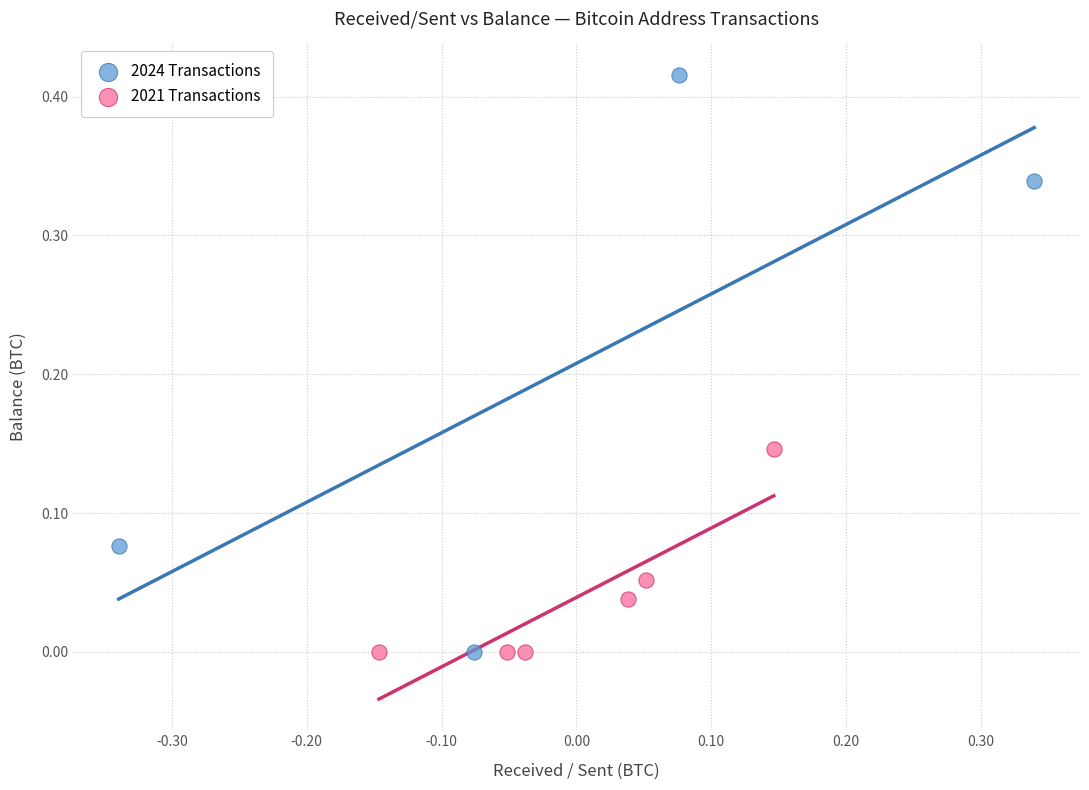

Which series contains the highest Y value?

2024 Transactions